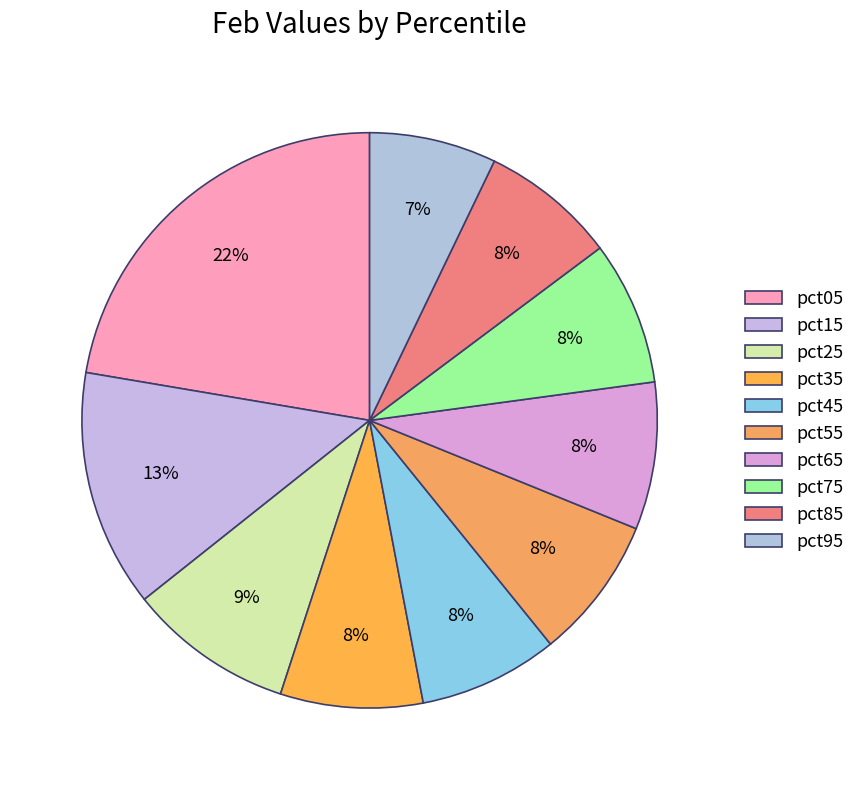

What is the change in value from pct55 to pct65?

+0.1